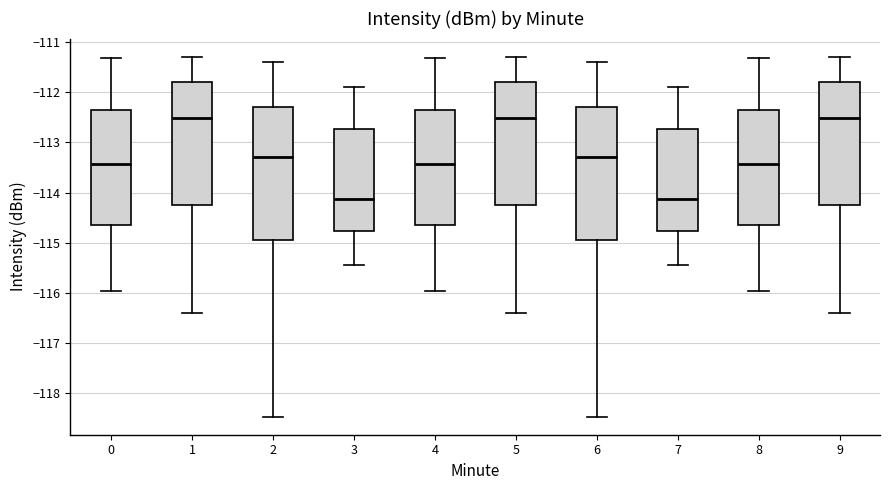

Reading left to right, transcribe this box plot: for each box, give where its median line is, the range the box spans, and where its two whiskers end, as read against the y-axis. The values are not printed on the chart, so give them approximately, as read against the axis.

0: median -113.4, box -114.7 to -112.4, whiskers -116.0 to -111.3
1: median -112.5, box -114.2 to -111.8, whiskers -116.4 to -111.3
2: median -113.3, box -114.9 to -112.3, whiskers -118.5 to -111.4
3: median -114.1, box -114.8 to -112.7, whiskers -115.4 to -111.9
4: median -113.4, box -114.7 to -112.4, whiskers -116.0 to -111.3
5: median -112.5, box -114.2 to -111.8, whiskers -116.4 to -111.3
6: median -113.3, box -114.9 to -112.3, whiskers -118.5 to -111.4
7: median -114.1, box -114.8 to -112.7, whiskers -115.4 to -111.9
8: median -113.4, box -114.7 to -112.4, whiskers -116.0 to -111.3
9: median -112.5, box -114.2 to -111.8, whiskers -116.4 to -111.3